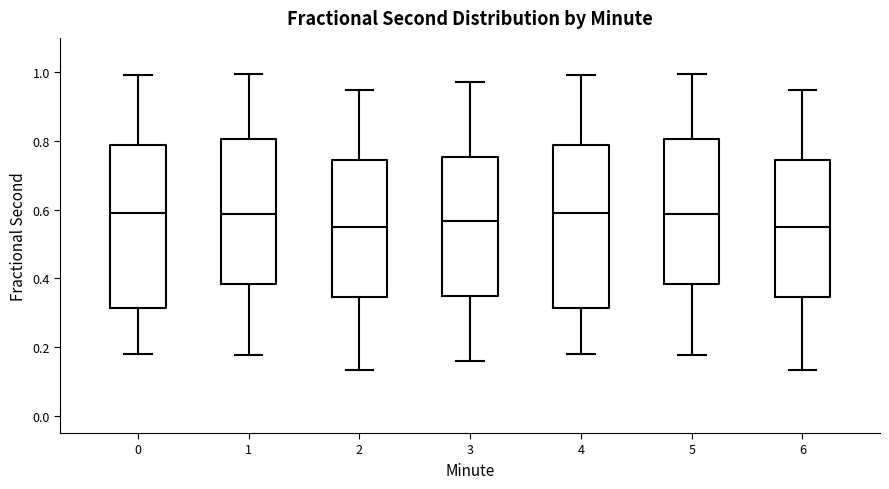

Where is the lower edge of the box at x = 5 on the y-axis? The values are not printed on the chart, so give them approximately, as read against the axis.

0.38